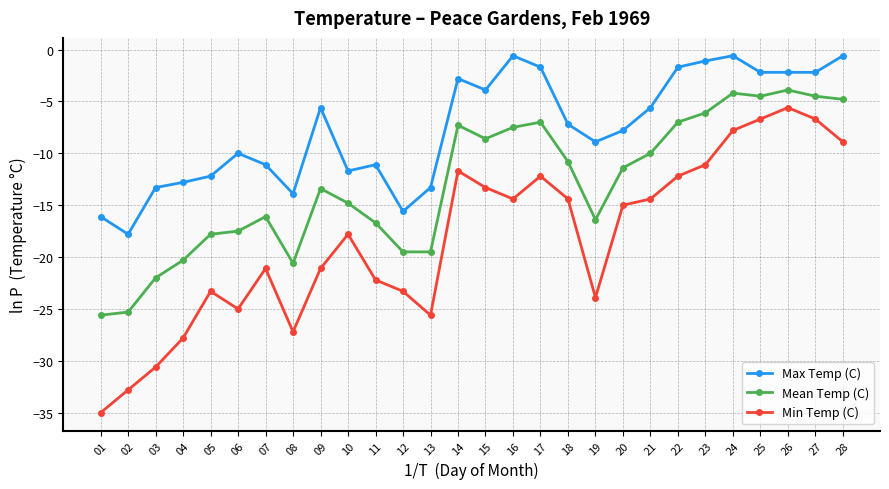

How many lines are shown in the chart?

3